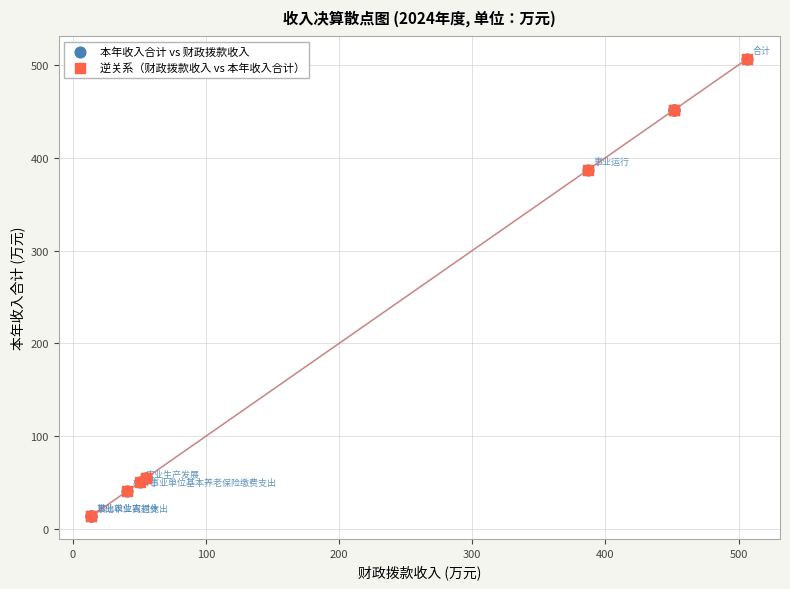

Which series has the largest Y range (max minus min)?

本年收入合计 vs 财政拨款收入